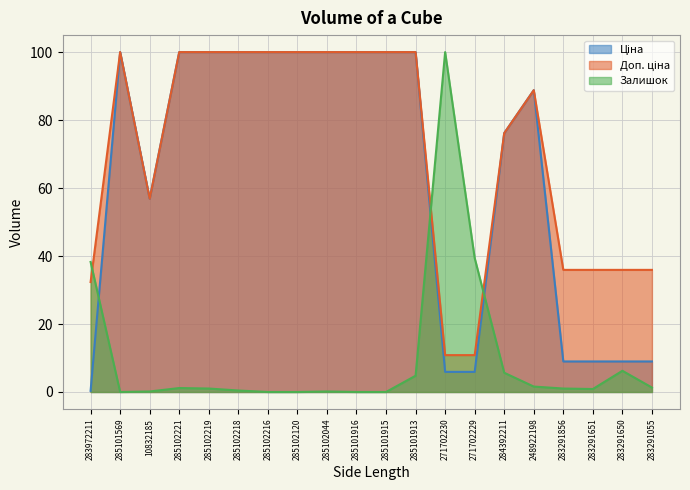

The value of Ціна at 285102120 is 164.3. True or false?

False